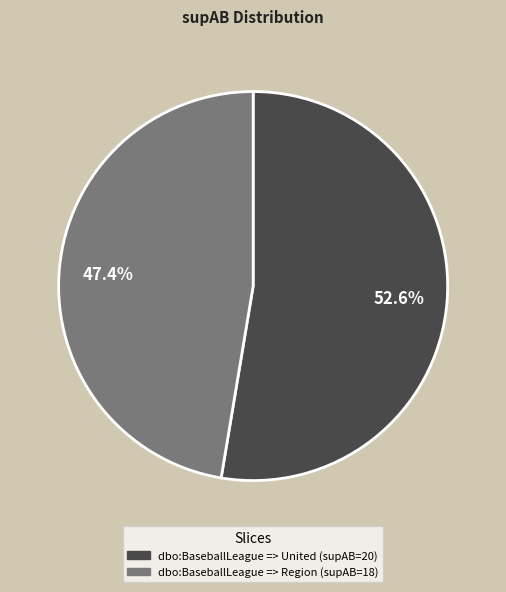

To the nearest percent, what is the average slice percentage?

50%